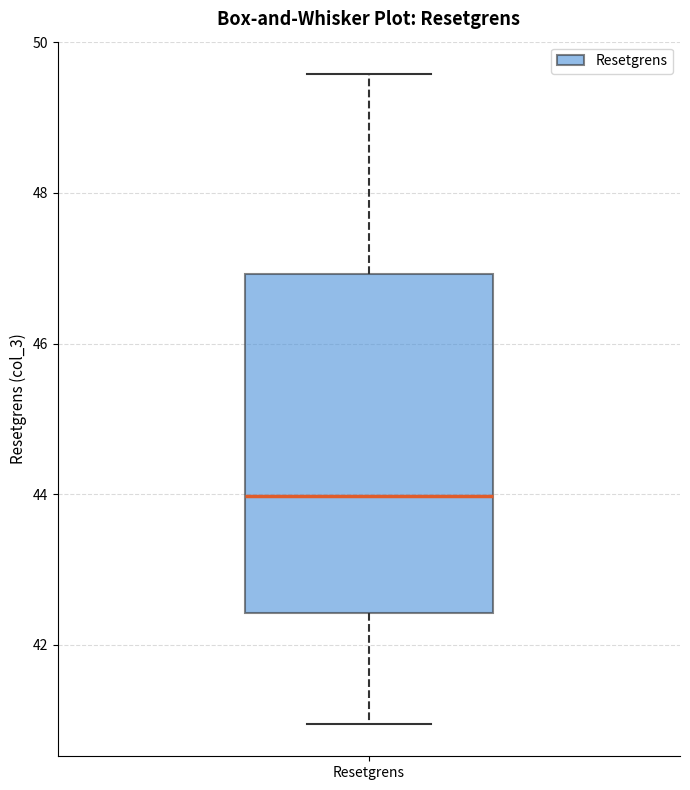

Transcribe this box plot: give where the median line is, the range the box spans, and where the two whiskers end, as read against the y-axis. The values are not printed on the chart, so give them approximately, as read against the axis.

median 44.0, box 42.4 to 47.0, whiskers 41.0 to 49.6